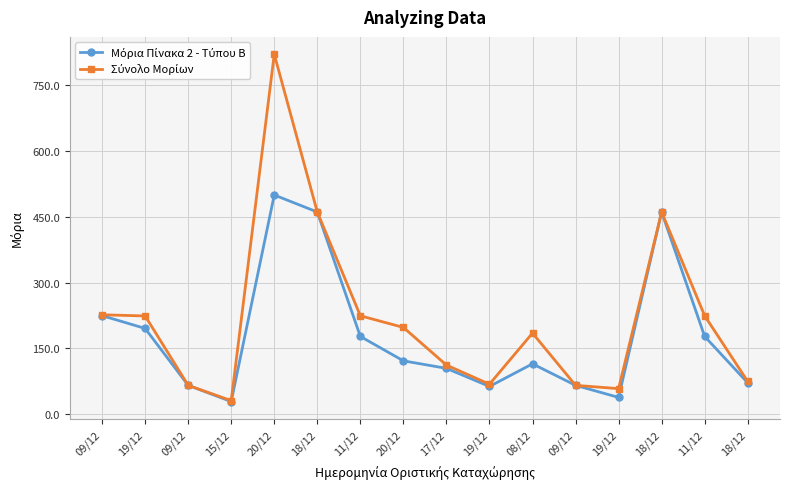

At which label does Σύνολο Μορίων first exceed 197?

09/12